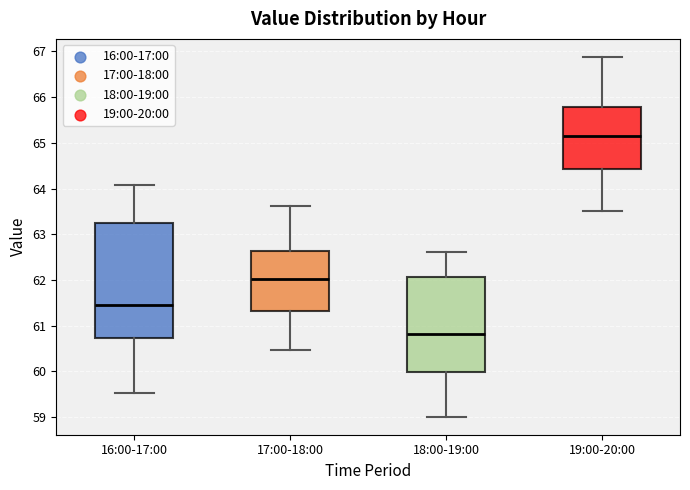

Where does the median line of the box for 19:00-20:00 sit on the y-axis? The values are not printed on the chart, so give them approximately, as read against the axis.

65.2